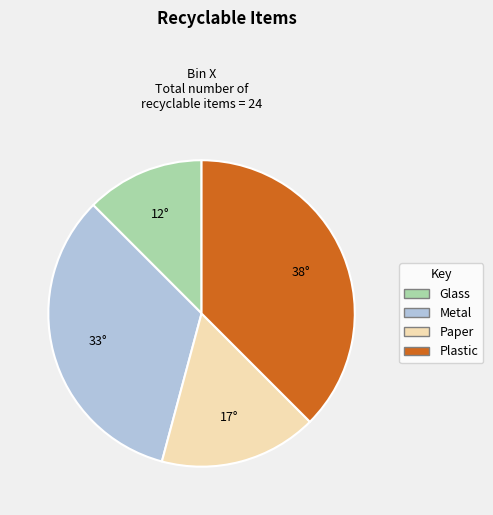

Count the number of slices in the pie.

4